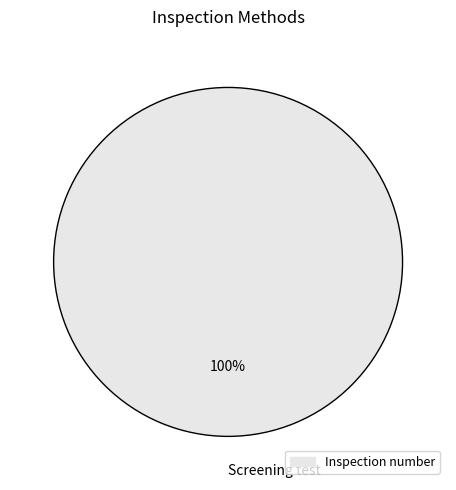

Rank the categories by value from highest to lowest.

Screening test